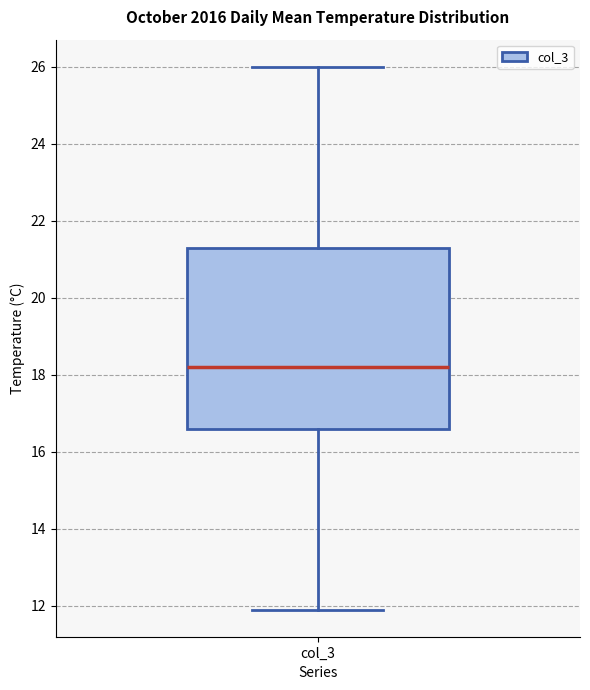

Read this box plot against the y-axis: the position of the median line, the range covered by the box, and the ends of both whiskers. The values are not printed on the chart, so give them approximately, as read against the axis.

median 18.2, box 16.6 to 21.4, whiskers 12.0 to 26.0